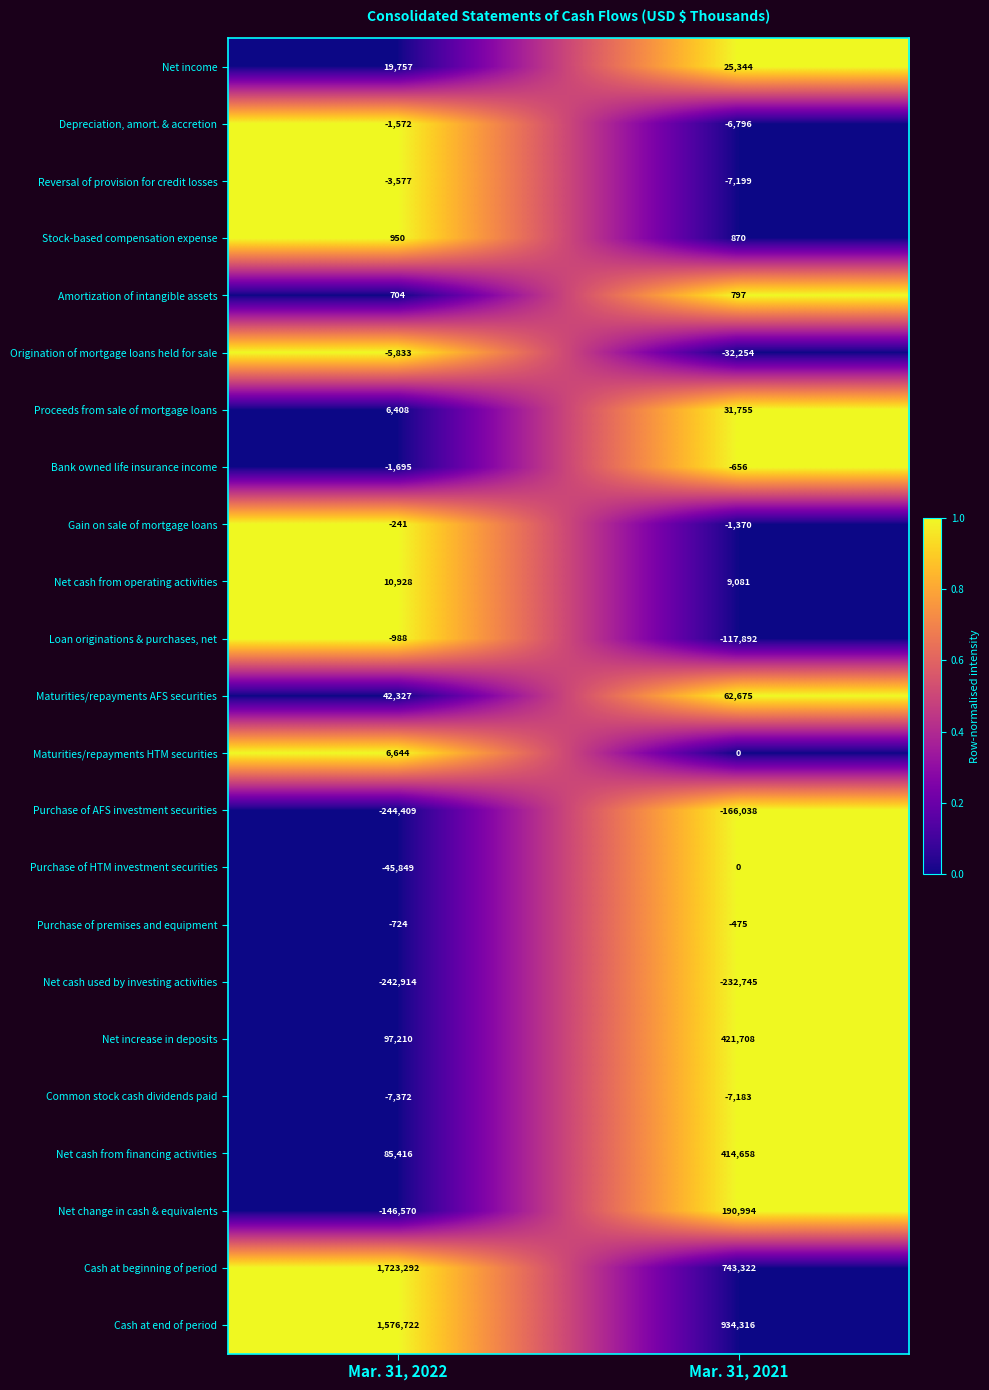

How many series are shown in this chart?

23